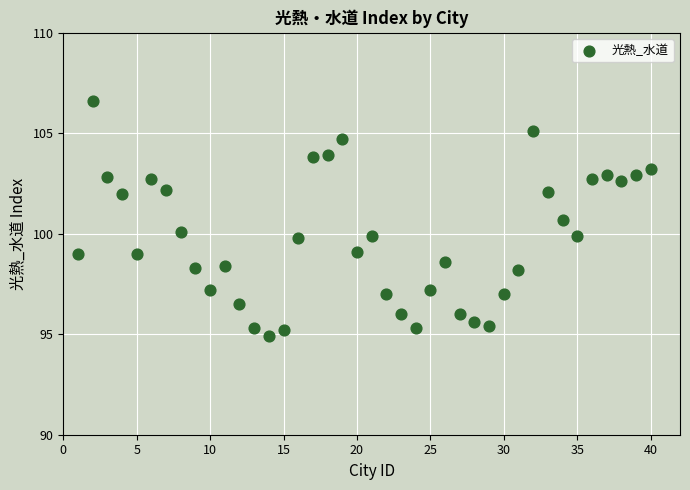

What is the range of Y values (max minus min)?

11.7